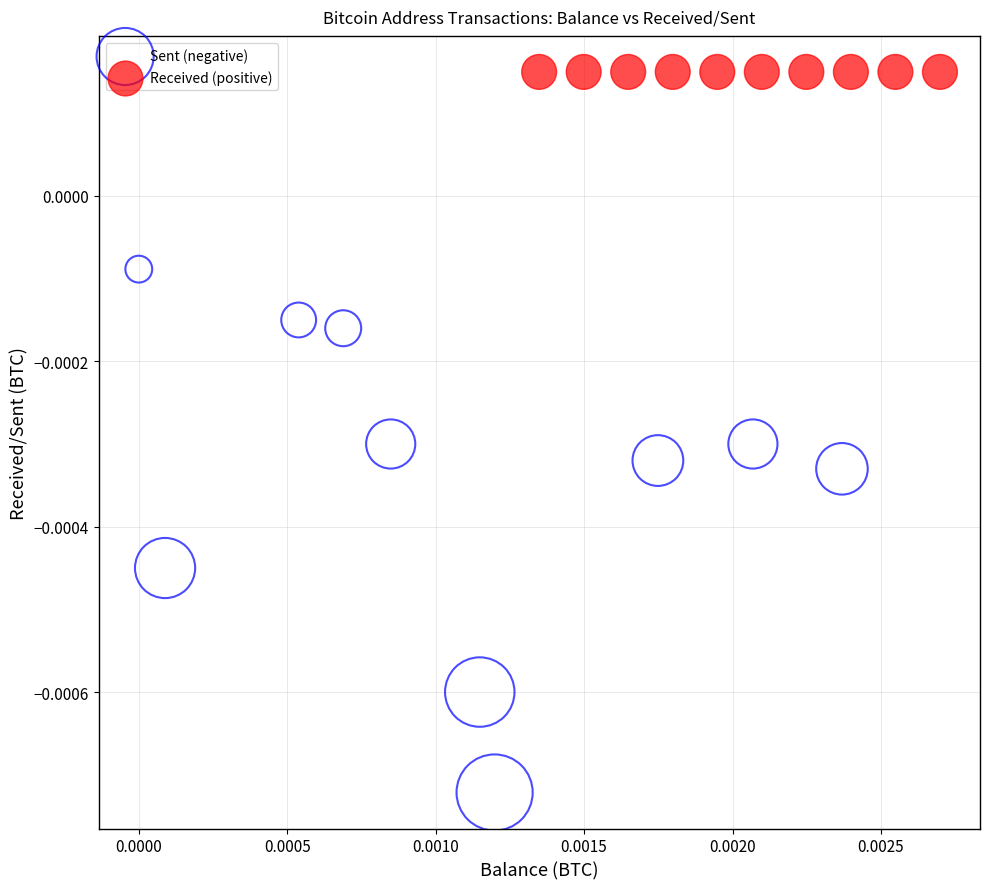

Which series reaches the minimum Y coordinate?

Sent (negative)